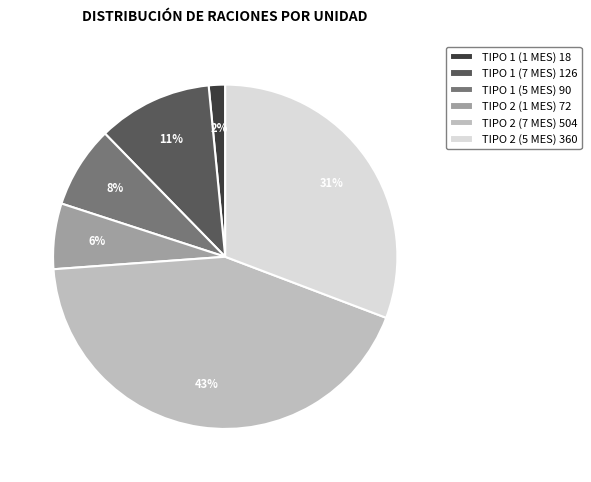

What is the smallest slice in the pie chart?

TIPO 1 (1 MES) 18